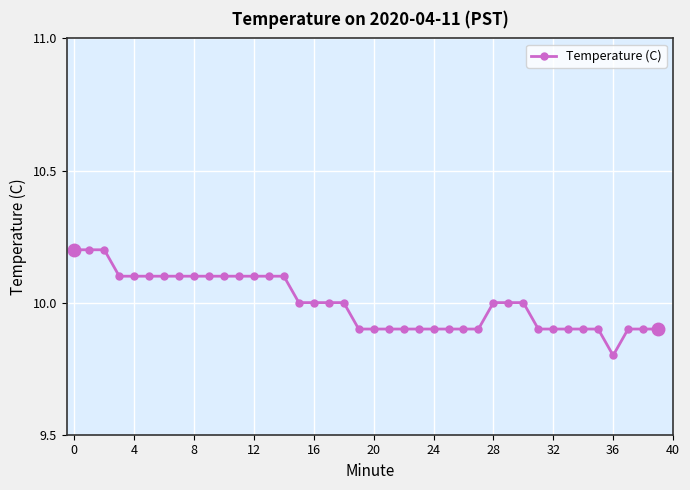

What is the value of the 35th point from the left?

9.9